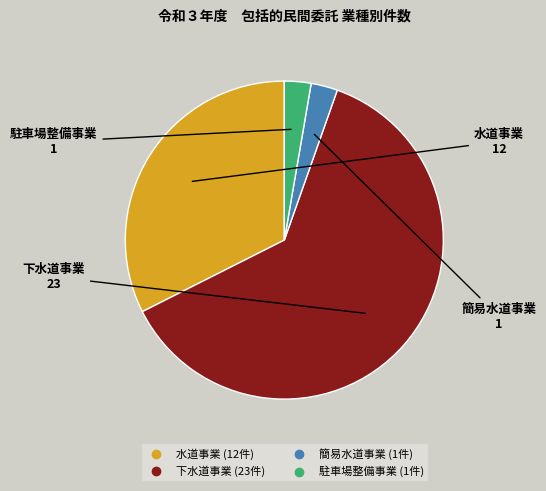

True or false: 水道事業 accounts for 38% of the total.

False